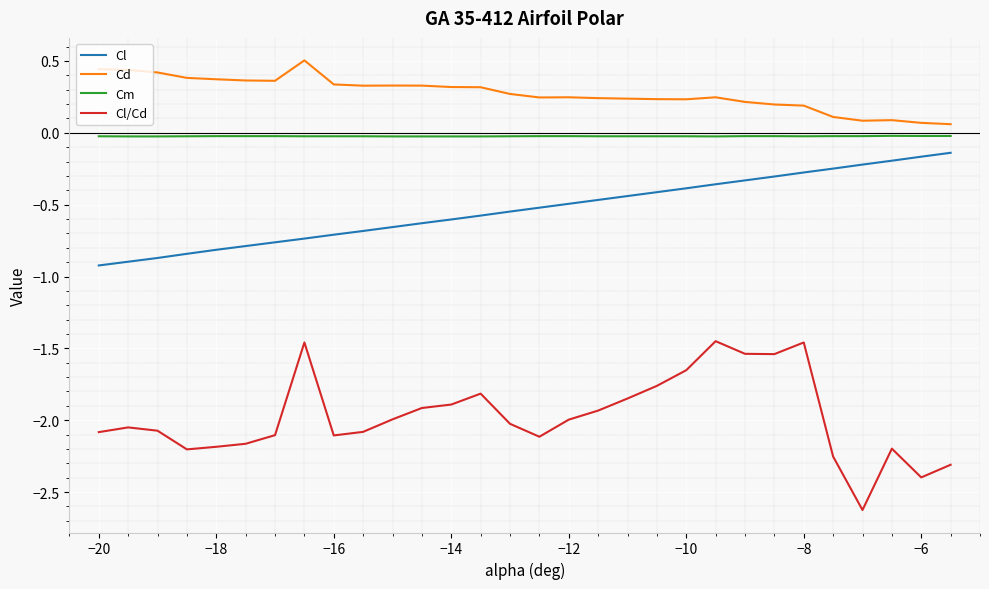

What is the minimum value for Cl/Cd?

-2.6